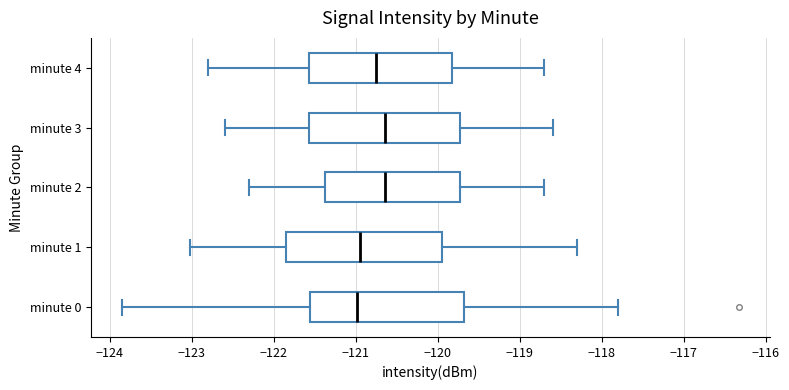

Reading bottom to top, transcribe this box plot: for each box, give where its median line is, the range the box spans, and where its two whiskers end, as read against the x-axis. The values are not printed on the chart, so give them approximately, as read against the axis.

minute 0: median -121.0, box -121.6 to -119.7, whiskers -123.9 to -117.8
minute 1: median -120.9, box -121.8 to -119.9, whiskers -123.0 to -118.3
minute 2: median -120.6, box -121.4 to -119.7, whiskers -122.3 to -118.7
minute 3: median -120.6, box -121.6 to -119.7, whiskers -122.6 to -118.6
minute 4: median -120.7, box -121.6 to -119.8, whiskers -122.8 to -118.7